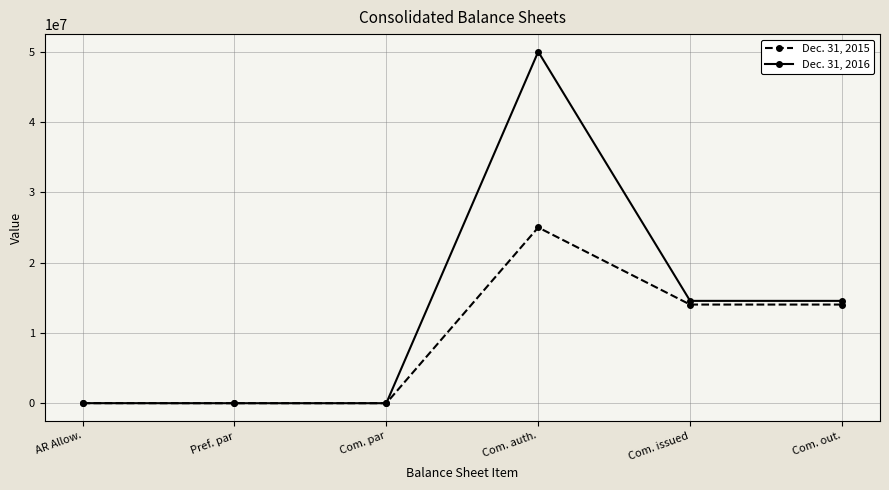

True or false: Dec. 31, 2016 has more than 0 points higher than both neighbors.

True